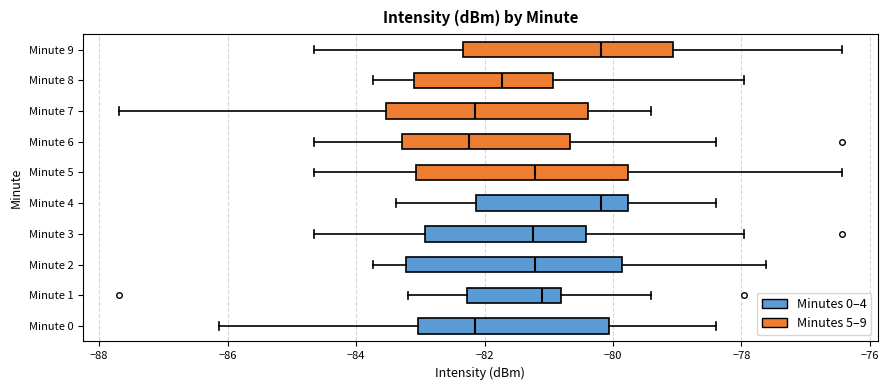

Reading bottom to top, transcribe this box plot: for each box, give where its median line is, the range the box spans, and where its two whiskers end, as read against the x-axis. The values are not printed on the chart, so give them approximately, as read against the axis.

Minute 0: median -82.2, box -83.0 to -80.0, whiskers -86.2 to -78.4
Minute 1: median -81.0, box -82.2 to -80.8, whiskers -83.2 to -79.4
Minute 2: median -81.2, box -83.2 to -79.8, whiskers -83.8 to -77.6
Minute 3: median -81.2, box -83.0 to -80.4, whiskers -84.6 to -78.0
Minute 4: median -80.2, box -82.2 to -79.8, whiskers -83.4 to -78.4
Minute 5: median -81.2, box -83.0 to -79.8, whiskers -84.6 to -76.4
Minute 6: median -82.2, box -83.2 to -80.6, whiskers -84.6 to -78.4
Minute 7: median -82.2, box -83.6 to -80.4, whiskers -87.6 to -79.4
Minute 8: median -81.8, box -83.0 to -81.0, whiskers -83.8 to -78.0
Minute 9: median -80.2, box -82.4 to -79.0, whiskers -84.6 to -76.4